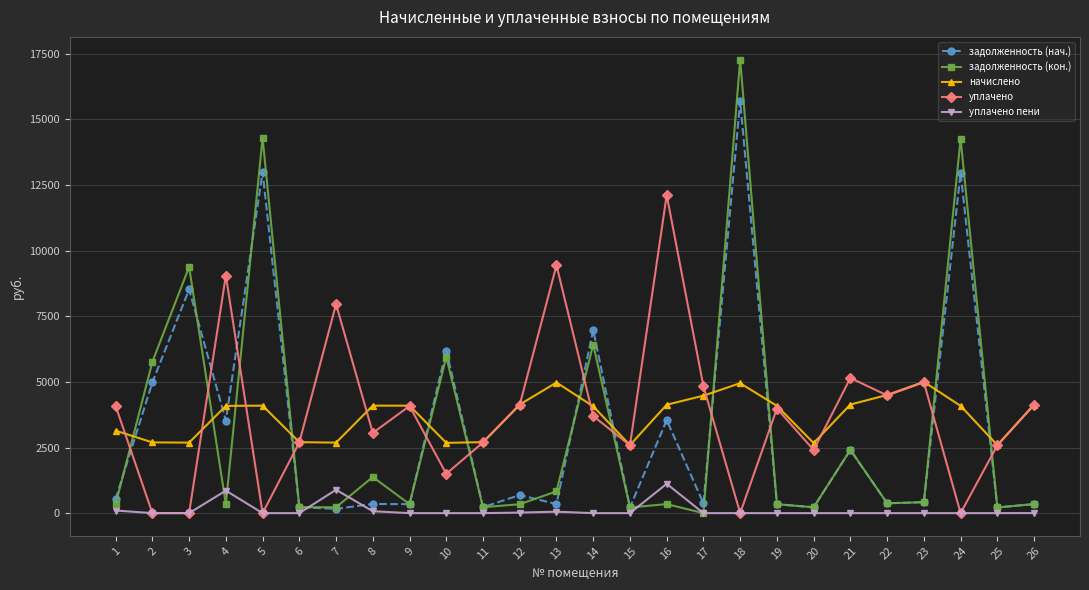

True or false: задолженность (нач.) has more than 2 interior local peaks.

True